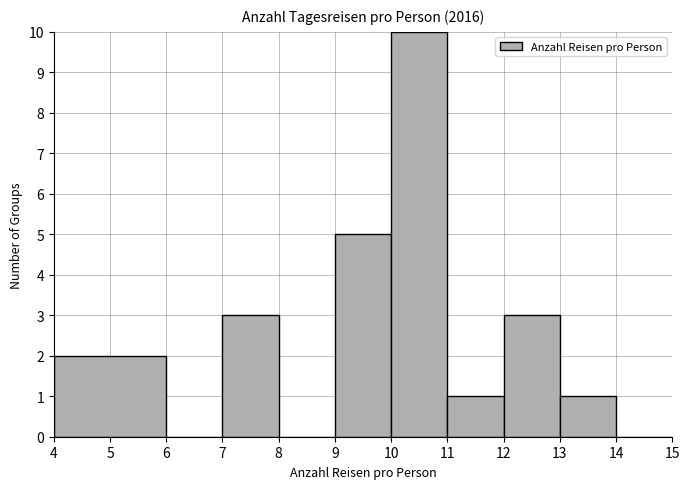

Reading left to right, transcribe this chart: for each bar, give the range it covers on the x-axis and its height. The values are not printed on the chart, so give them approximately, as read against the axis.

4 to 6: 2
6 to 7: 0
7 to 8: 3
8 to 9: 0
9 to 10: 5
10 to 11: 10
11 to 12: 1
12 to 13: 3
13 to 14: 1
14 to 15: 0